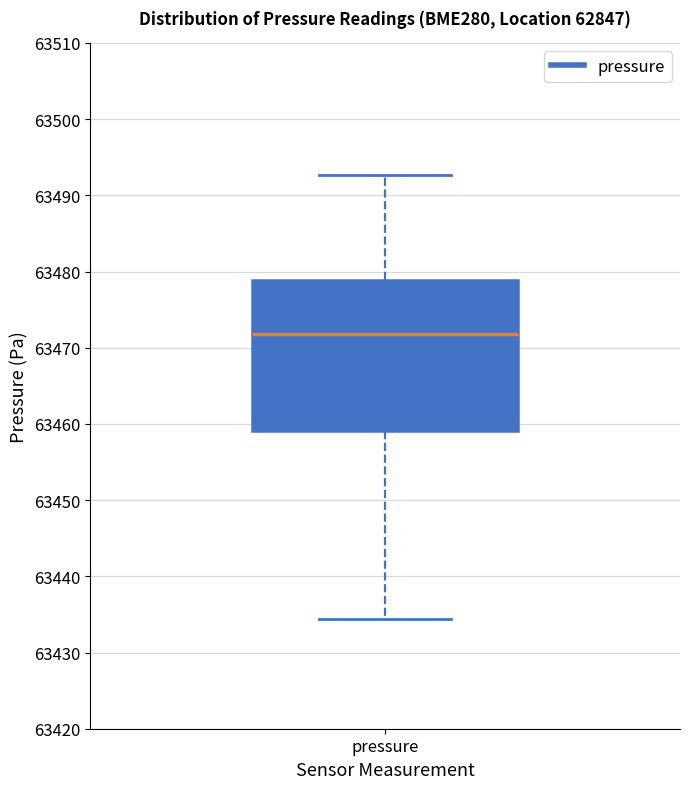

Read this box plot against the y-axis: the position of the median line, the range covered by the box, and the ends of both whiskers. The values are not printed on the chart, so give them approximately, as read against the axis.

median 63472, box 63459 to 63479, whiskers 63434 to 63493